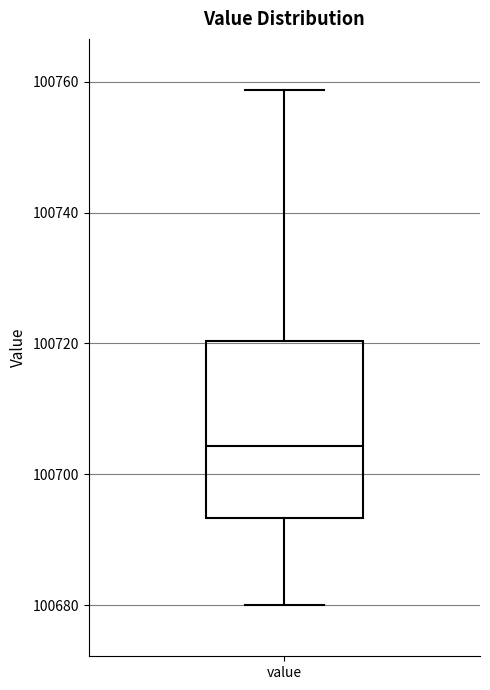

Read this box plot against the y-axis: the position of the median line, the range covered by the box, and the ends of both whiskers. The values are not printed on the chart, so give them approximately, as read against the axis.

median 100704, box 100694 to 100720, whiskers 100680 to 100758